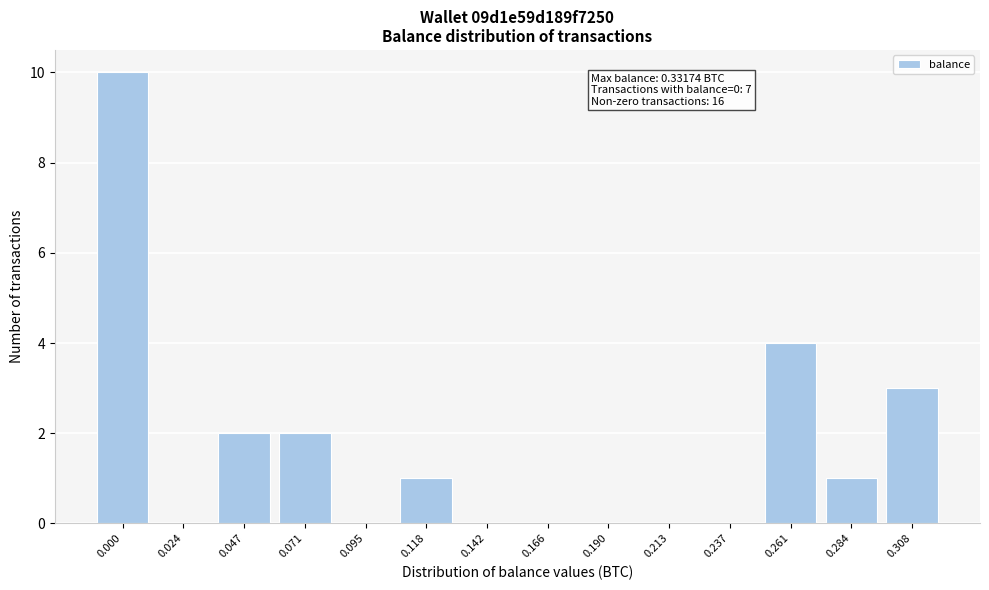

Reading right to left, transcribe all the data shown in this chart.

0.308=3	0.284=1	0.261=4	0.237=0	0.213=0	0.190=0	0.166=0	0.142=0	0.118=1	0.095=0	0.071=2	0.047=2	0.024=0	0.000=10